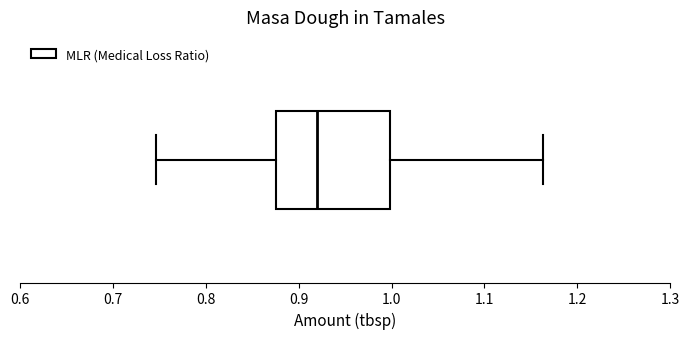

Read this box plot against the x-axis: the position of the median line, the range covered by the box, and the ends of both whiskers. The values are not printed on the chart, so give them approximately, as read against the axis.

median 0.92, box 0.88 to 1.00, whiskers 0.75 to 1.16